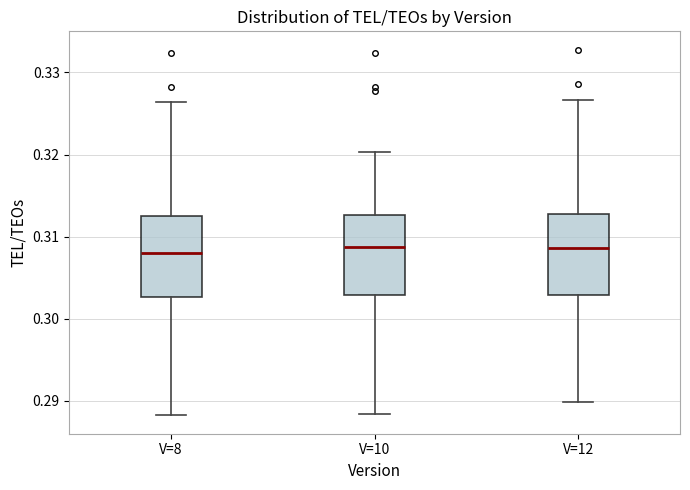

Reading left to right, read every box against the y-axis: the position of its median line, the range the box covers, and the ends of its whiskers. The values are not printed on the chart, so give them approximately, as read against the axis.

V=8: median 0.308, box 0.303 to 0.313, whiskers 0.288 to 0.326
V=10: median 0.309, box 0.303 to 0.313, whiskers 0.288 to 0.320
V=12: median 0.309, box 0.303 to 0.313, whiskers 0.290 to 0.327